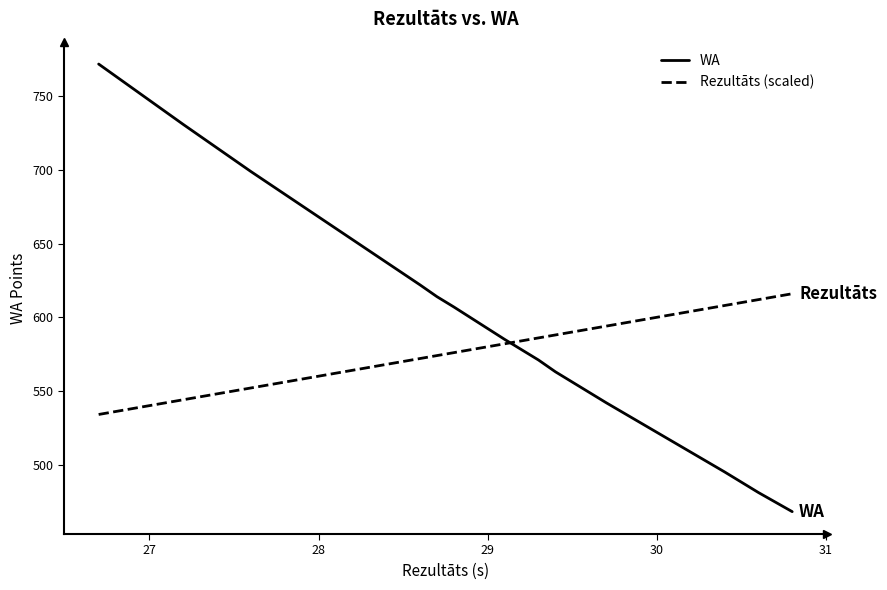

Is this an area chart (filled region under the line)?

No